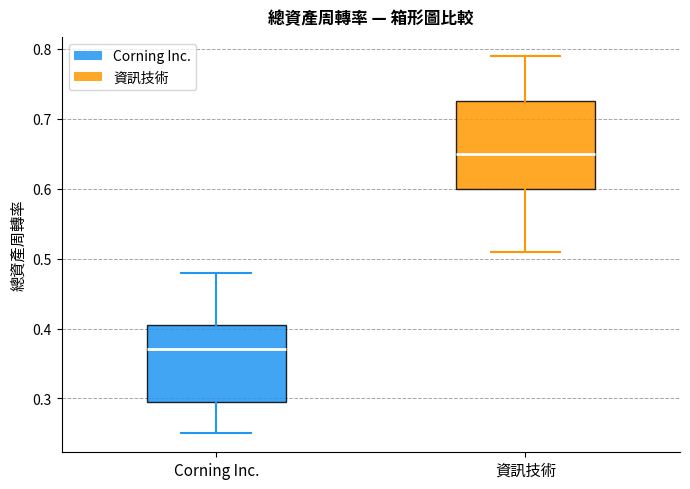

Which box is the tallest, from its lower edge to its upper edge?

資訊技術